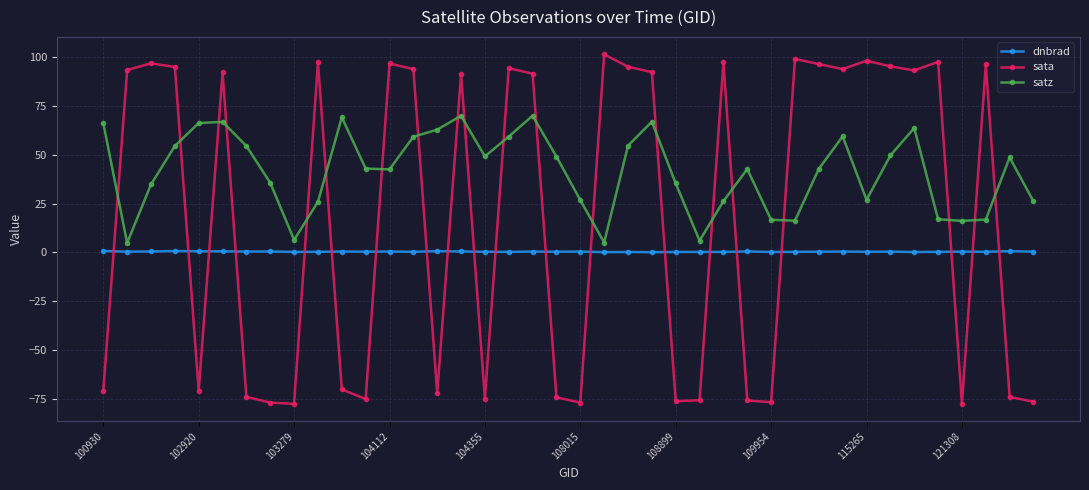

True or false: satz and dnbrad cross at least once.

False